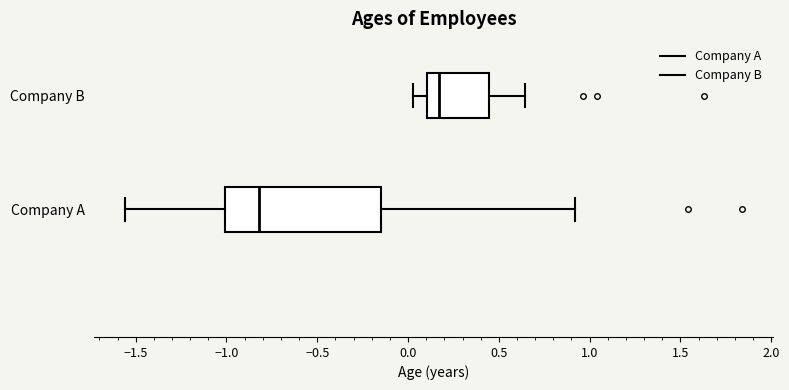

Where does the right whisker of the box for Company A end on the x-axis? The values are not printed on the chart, so give them approximately, as read against the axis.

0.90